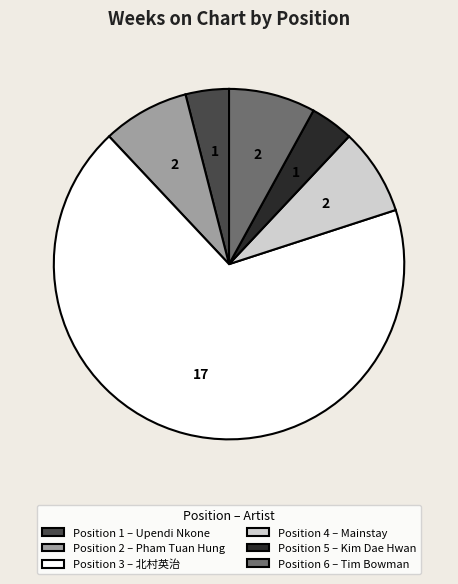

Does any single category account for the majority?

Yes